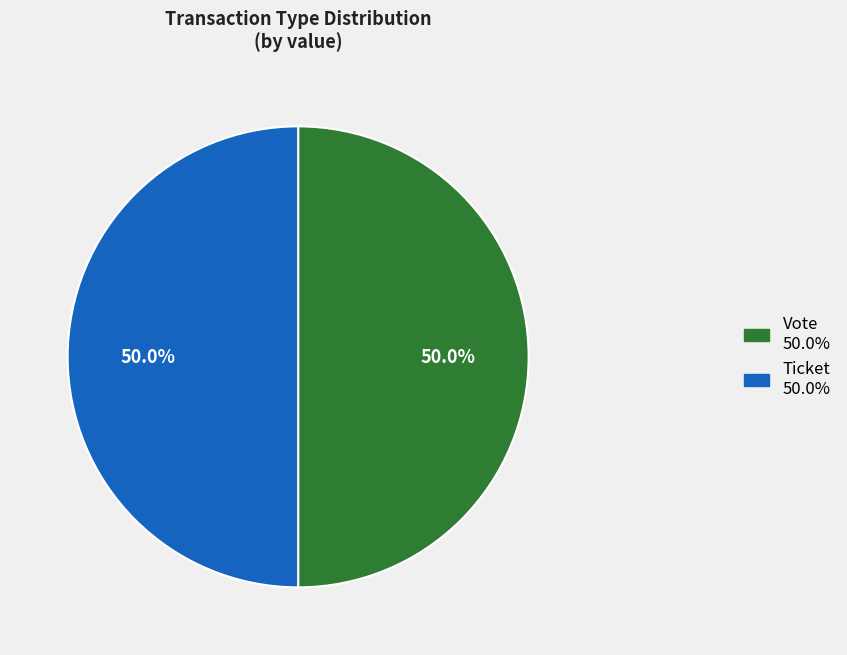

To the nearest percent, what is the difference between the largest and smallest slice percentages?

0%